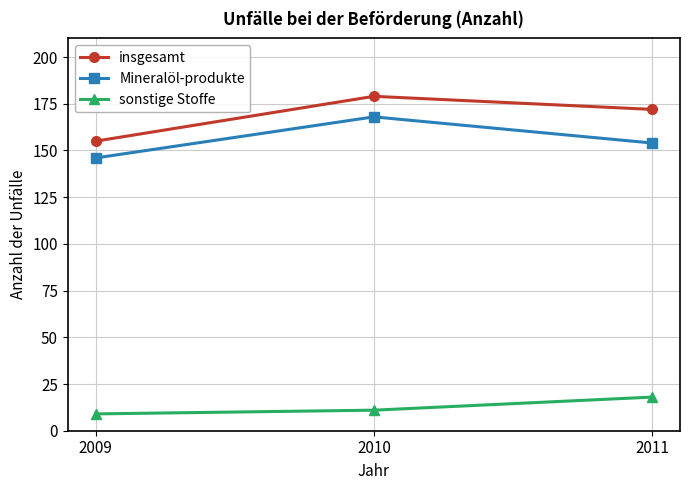

What is the sum of all sonstige Stoffe values?

38